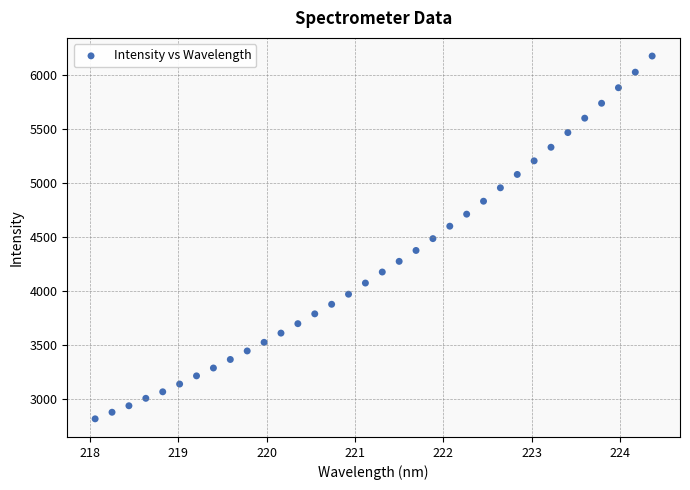

What is the range of X values (max minus min)?

6.3